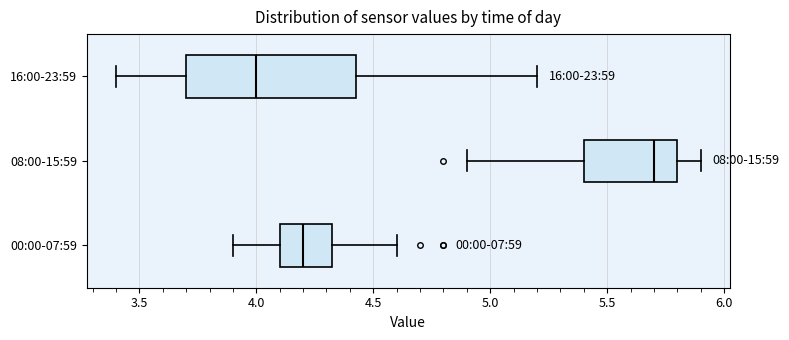

Where does the left whisker of the box for 00:00-07:59 end on the x-axis? The values are not printed on the chart, so give them approximately, as read against the axis.

3.90